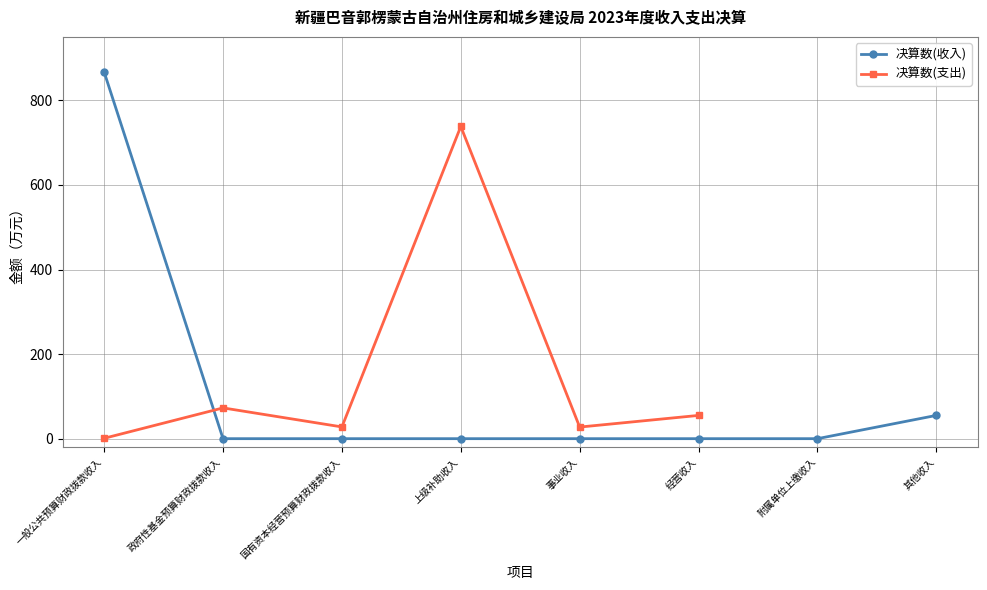

True or false: the data shows -422.8 at 事业收入.

False